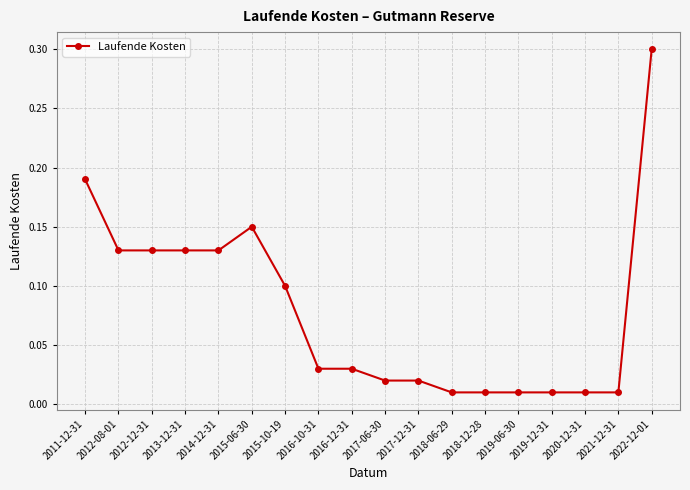

How many lines are shown in the chart?

1